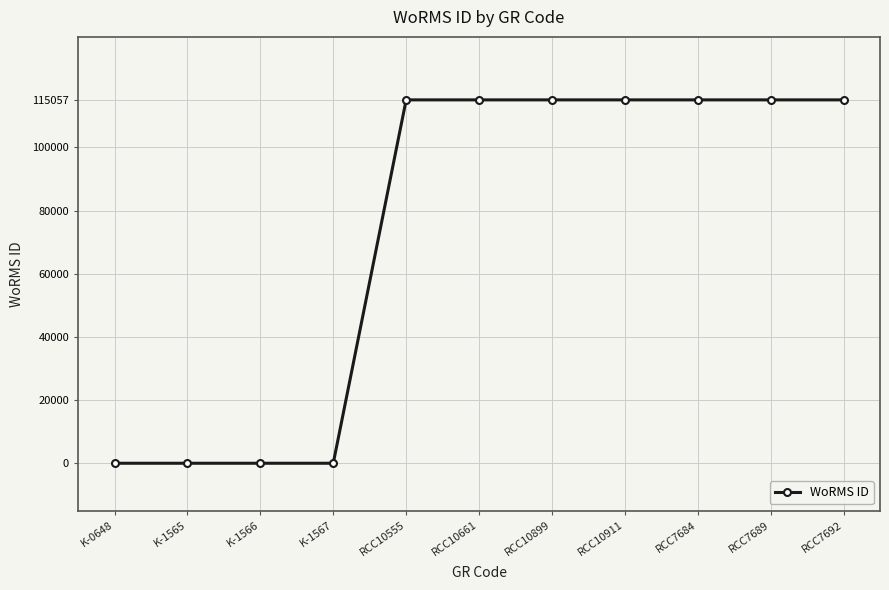

The chart shows a value of 115057 at RCC10555. True or false?

True